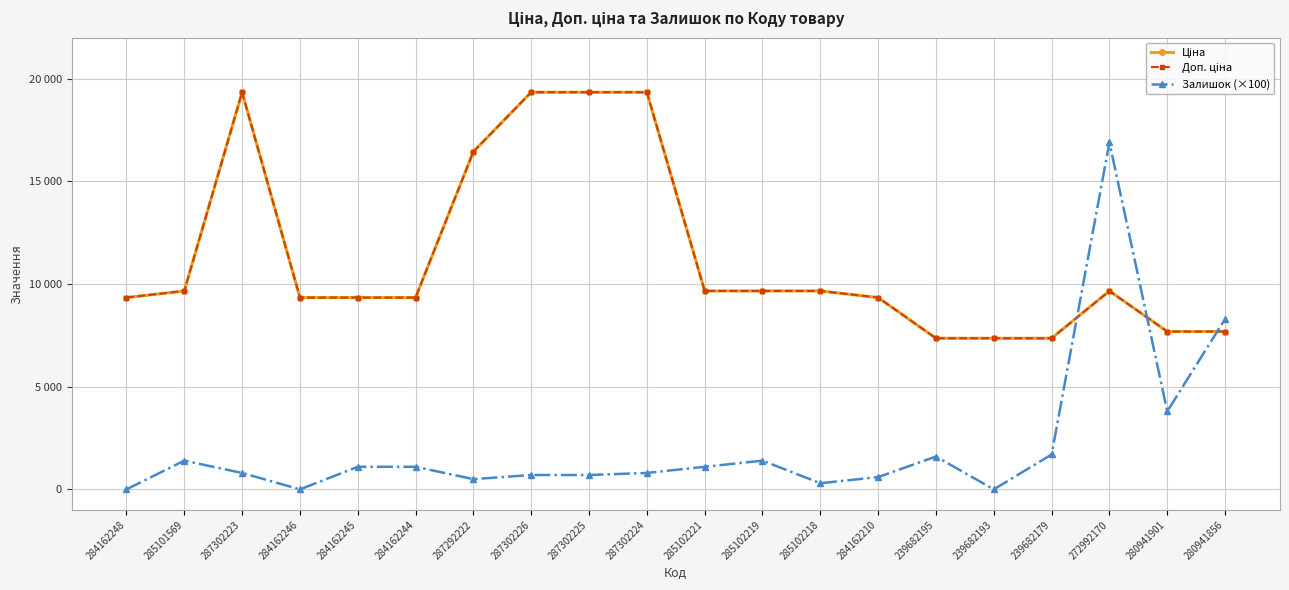

What is the value of the Залишок (×100) point at the 15th from the left?

1600.0